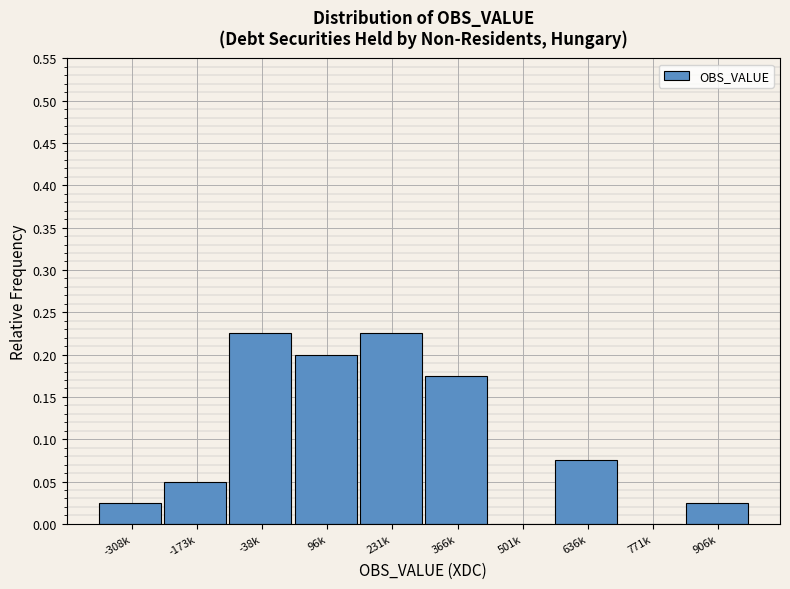

What is the change in value from 501k to 636k?

+0.1